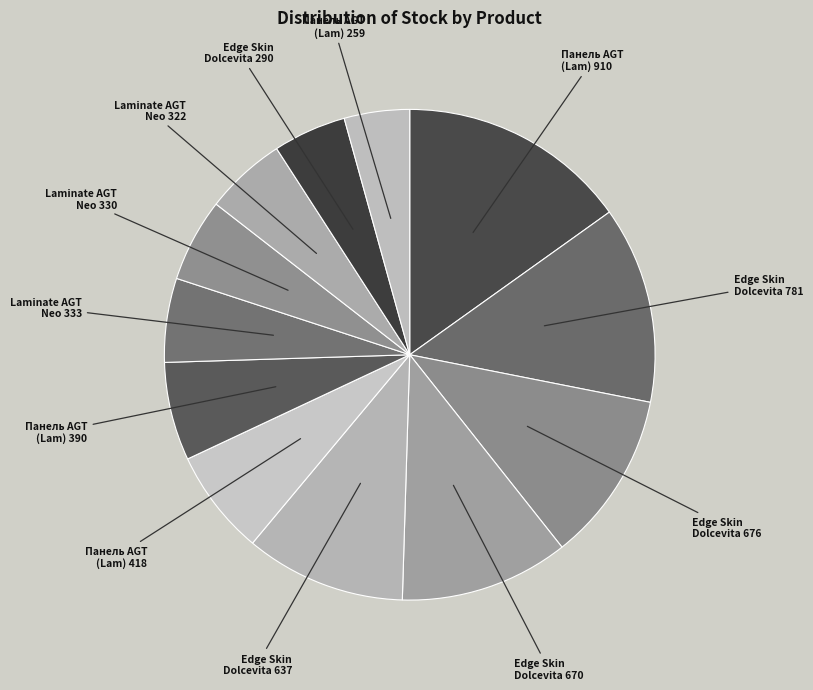

Is it true that Edge Skin Dolcevita 781 is 28% of the pie?

False